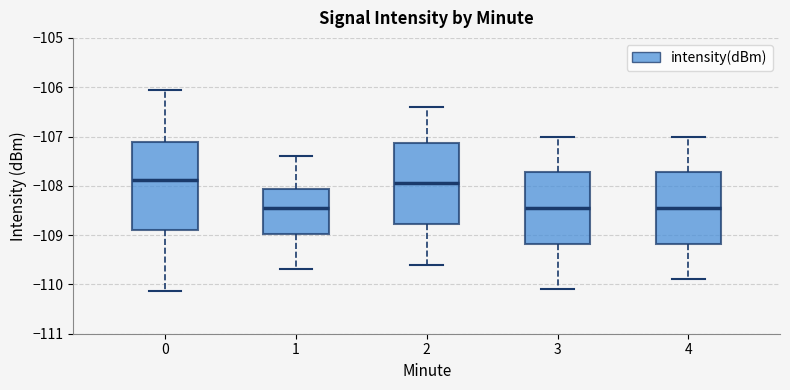

Reading left to right, transcribe this box plot: for each box, give where its median line is, the range the box spans, and where its two whiskers end, as read against the y-axis. The values are not printed on the chart, so give them approximately, as read against the axis.

0: median -107.9, box -108.9 to -107.1, whiskers -110.1 to -106.0
1: median -108.4, box -109.0 to -108.1, whiskers -109.7 to -107.4
2: median -107.9, box -108.8 to -107.1, whiskers -109.6 to -106.4
3: median -108.4, box -109.2 to -107.7, whiskers -110.1 to -107.0
4: median -108.4, box -109.2 to -107.7, whiskers -109.9 to -107.0